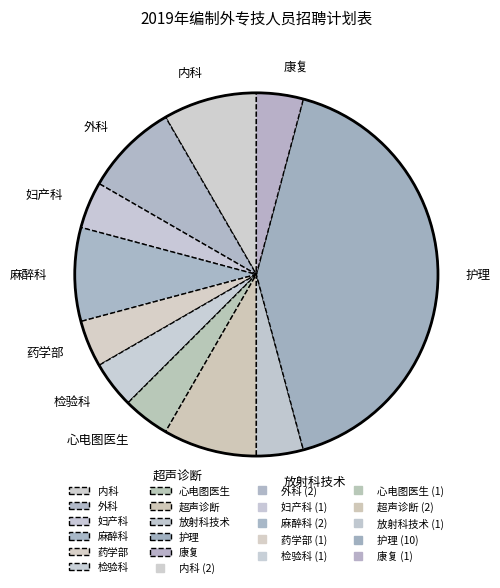

Is there a majority slice in this chart?

No